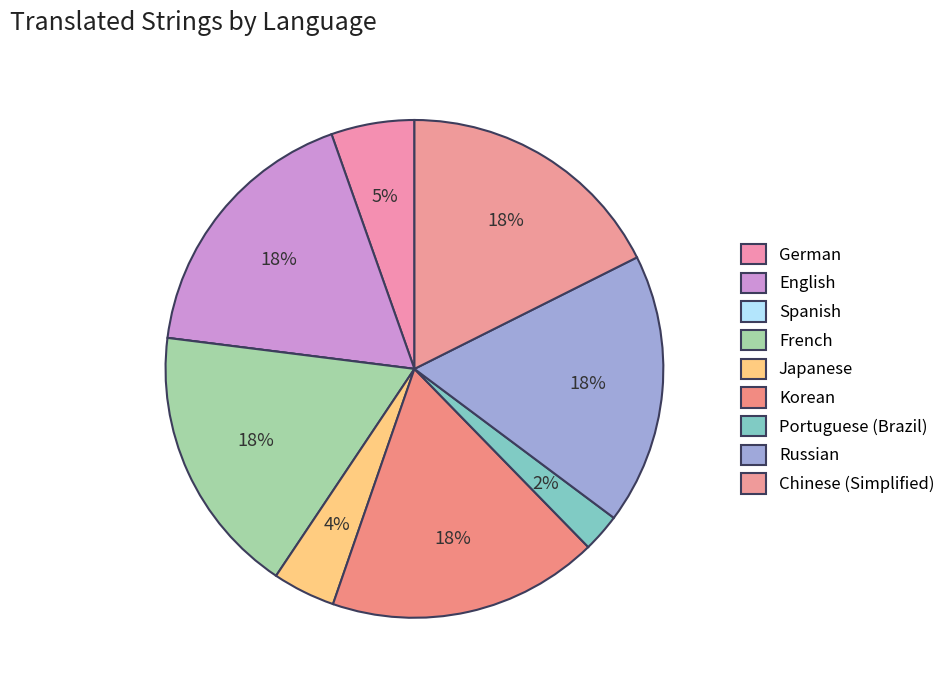

What is the ratio of the value at Korean to the value at German?

3.3